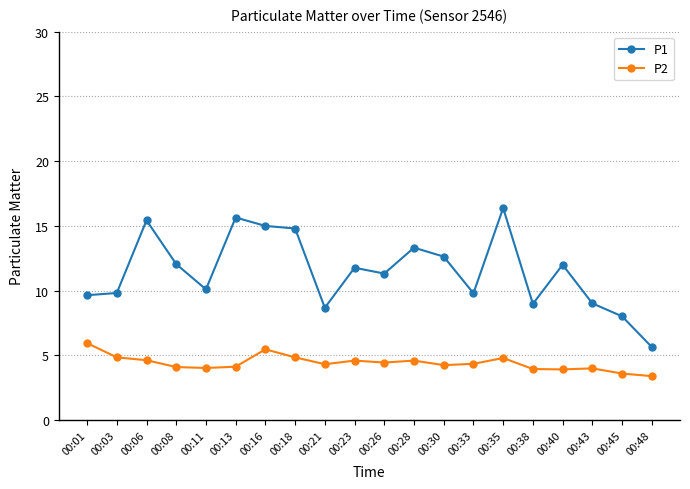

True or false: P1 and P2 cross at least once.

False